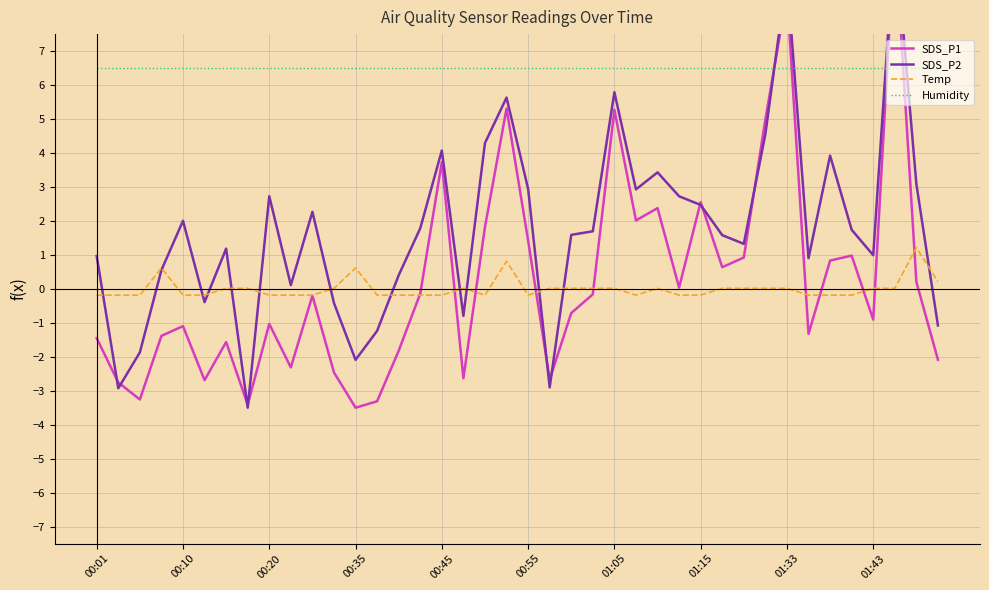

Which series ends up on top after the final intersection of Temp and SDS_P1?

Temp